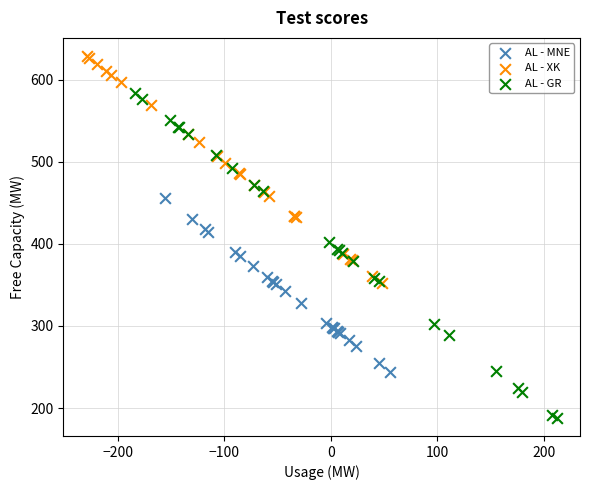

Which series reaches the maximum Y coordinate?

AL - XK